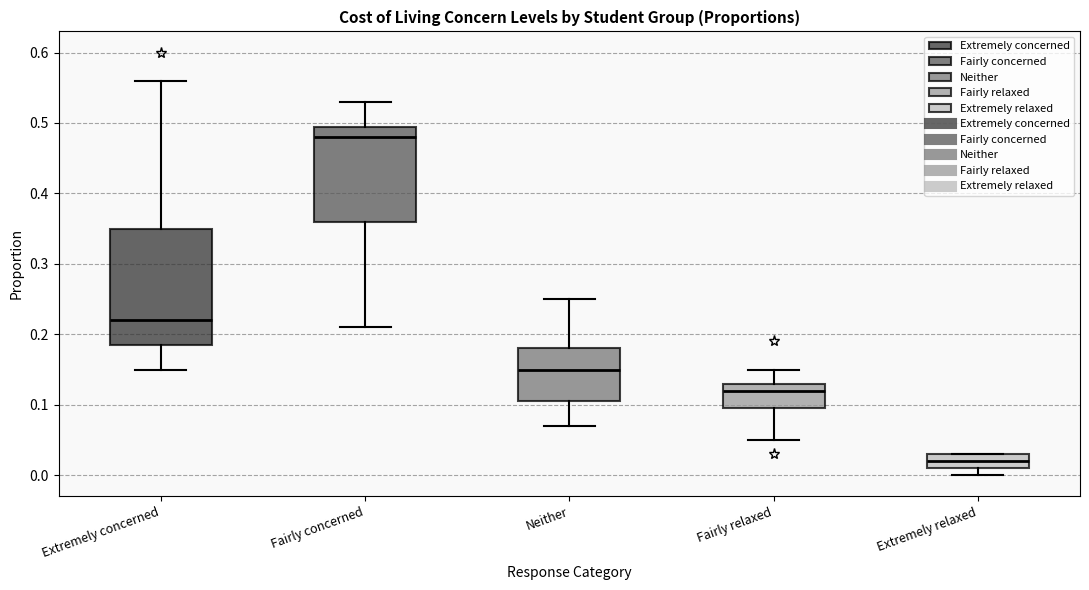

Reading left to right, read every box against the y-axis: the position of its median line, the range the box covers, and the ends of its whiskers. The values are not printed on the chart, so give them approximately, as read against the axis.

Extremely concerned: median 0.22, box 0.19 to 0.35, whiskers 0.15 to 0.56
Fairly concerned: median 0.48, box 0.36 to 0.50, whiskers 0.21 to 0.53
Neither: median 0.15, box 0.11 to 0.18, whiskers 0.07 to 0.25
Fairly relaxed: median 0.12, box 0.10 to 0.13, whiskers 0.05 to 0.15
Extremely relaxed: median 0.02, box 0.01 to 0.03, whiskers 0.00 to 0.03